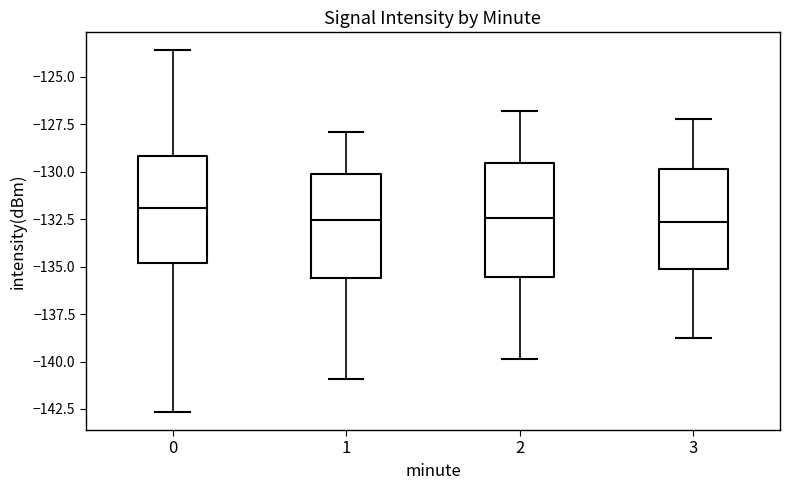

Where is the lower edge of the box at x = 1 on the y-axis? The values are not printed on the chart, so give them approximately, as read against the axis.

-135.5